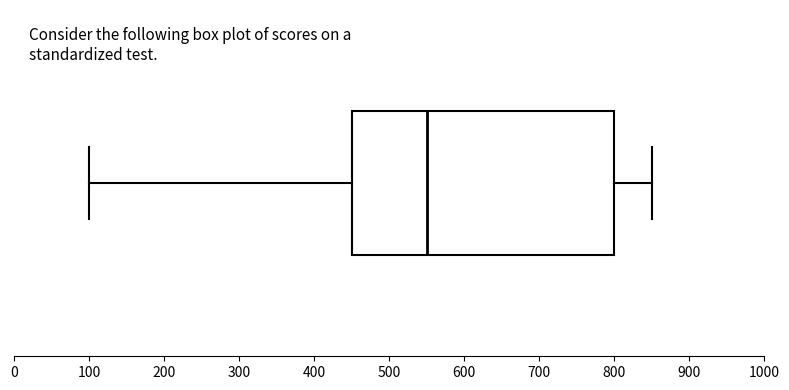

Transcribe this box plot: give where the median line is, the range the box spans, and where the two whiskers end, as read against the x-axis. The values are not printed on the chart, so give them approximately, as read against the axis.

median 550, box 450 to 800, whiskers 100 to 850